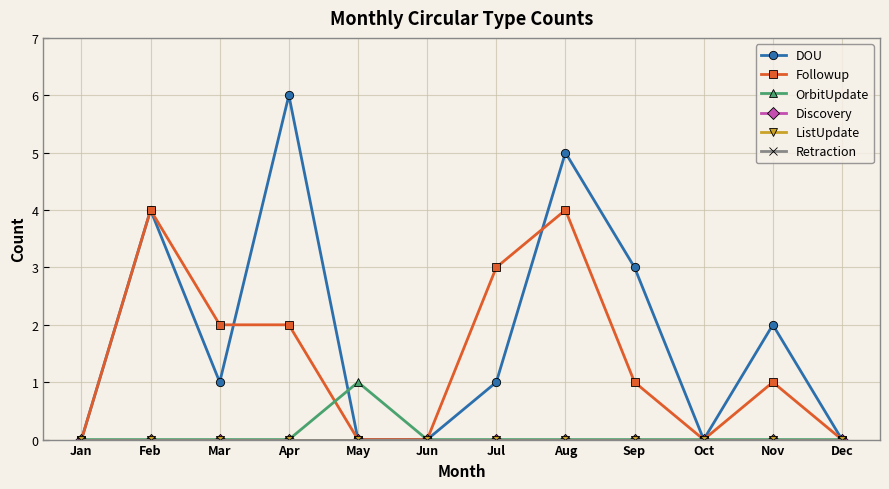

Is this an area chart (filled region under the line)?

No